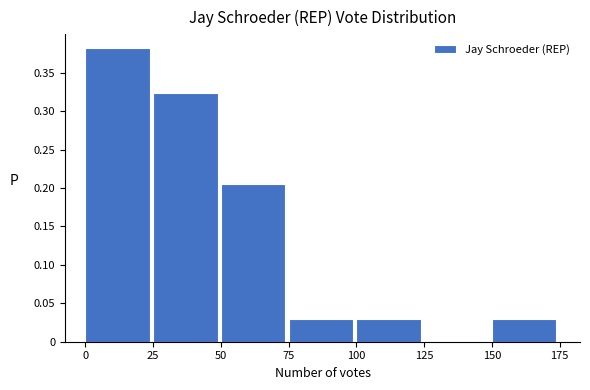

Which range on the x-axis has the tallest bar?

0 to 25